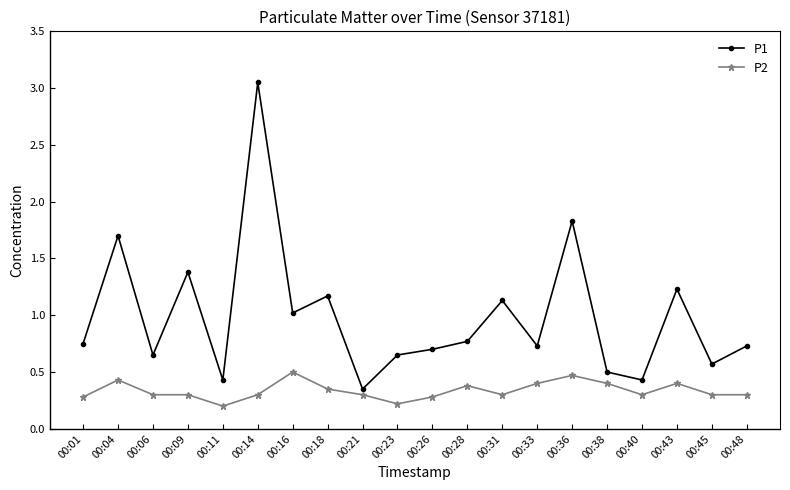

What is the value of the P1 point at the 5th from the left?

0.4